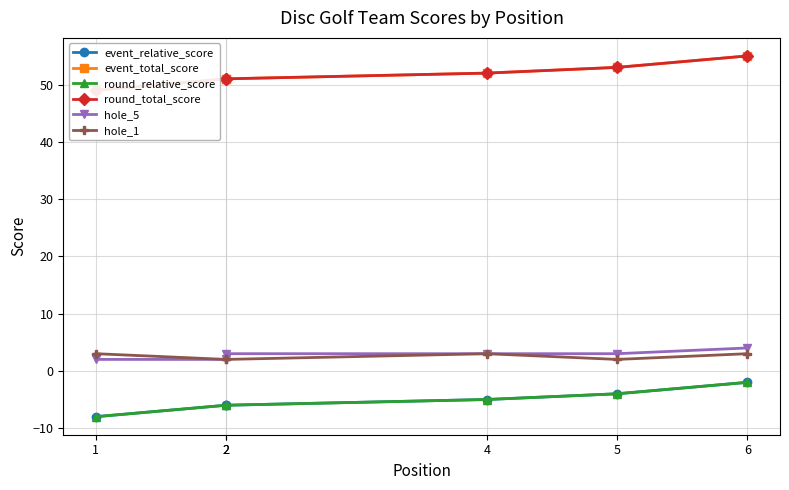

Which series has the largest range (max minus min)?

event_relative_score